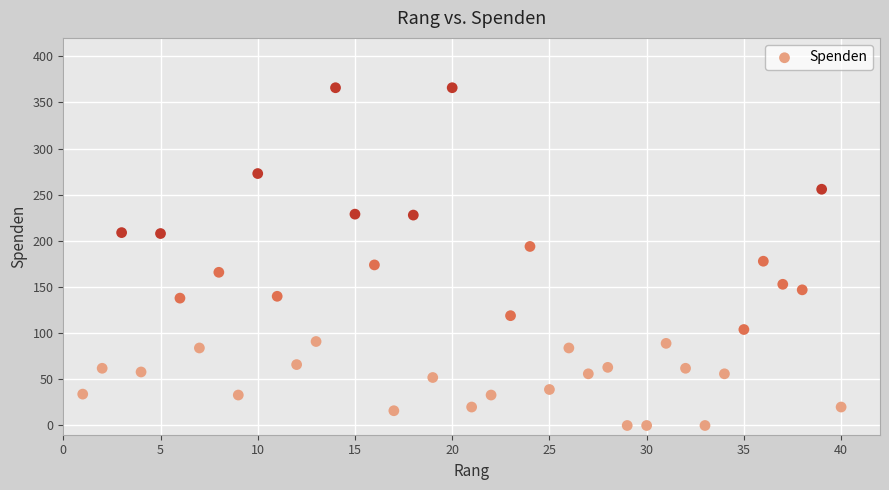

What is the range of X values (max minus min)?

39